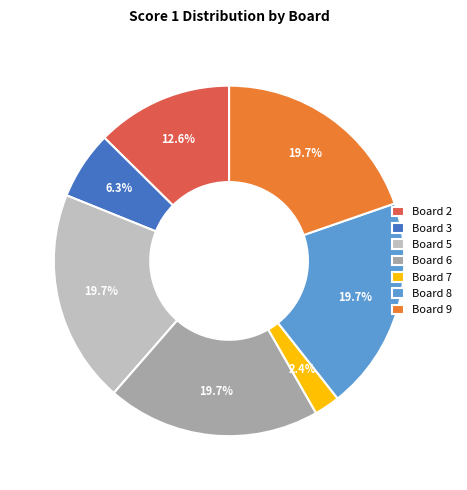

What is the smallest slice in the pie chart?

Board 7